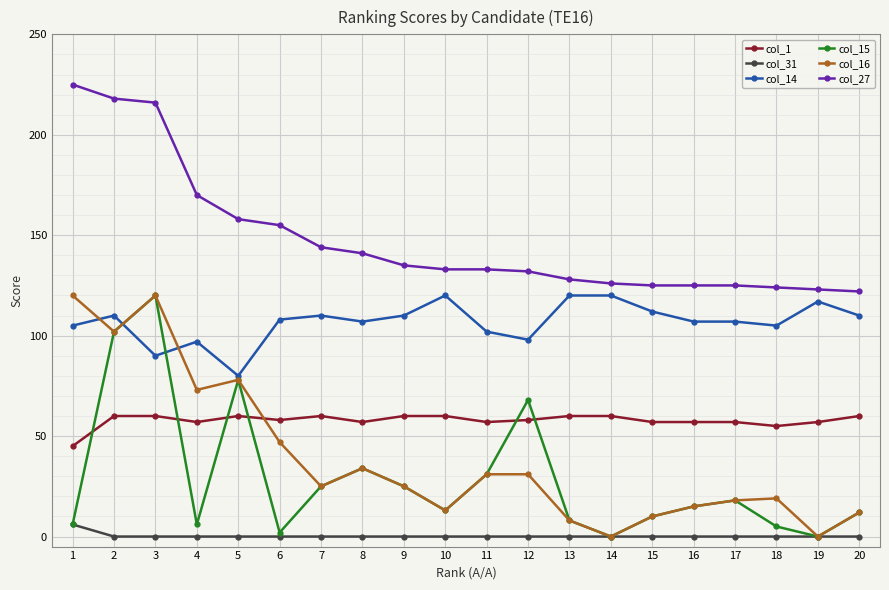

Is it true that col_27 equals 133 at 10?

True